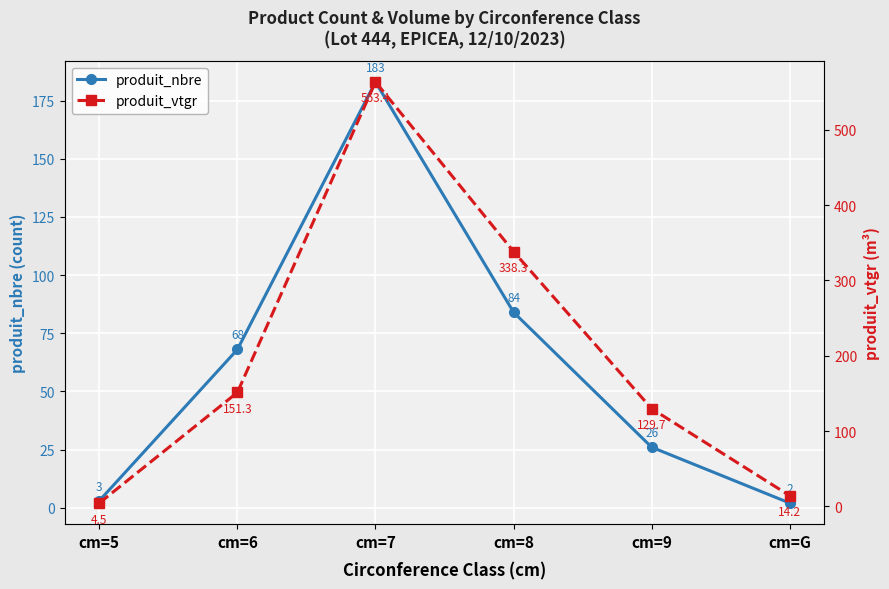

What is the sum of the produit_nbre values at cm=8 and cm=G?

86